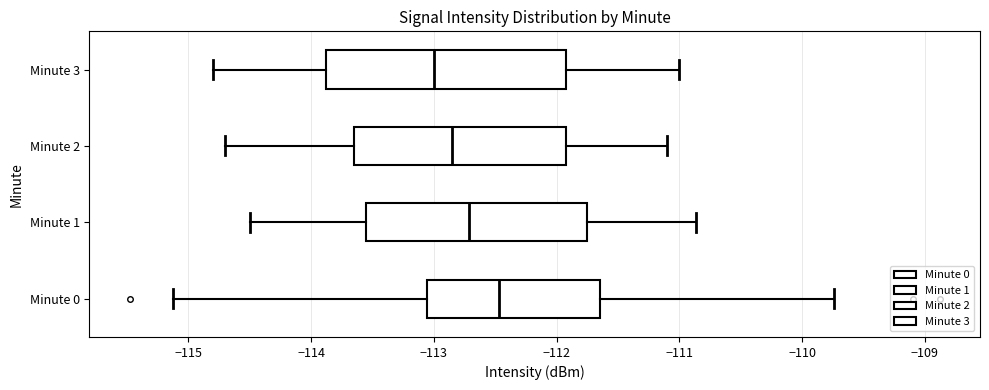

Reading bottom to top, transcribe this box plot: for each box, give where its median line is, the range the box spans, and where its two whiskers end, as read against the x-axis. The values are not printed on the chart, so give them approximately, as read against the axis.

Minute 0: median -112.5, box -113.1 to -111.6, whiskers -115.1 to -109.7
Minute 1: median -112.7, box -113.5 to -111.8, whiskers -114.5 to -110.9
Minute 2: median -112.8, box -113.6 to -111.9, whiskers -114.7 to -111.1
Minute 3: median -113.0, box -113.9 to -111.9, whiskers -114.8 to -111.0